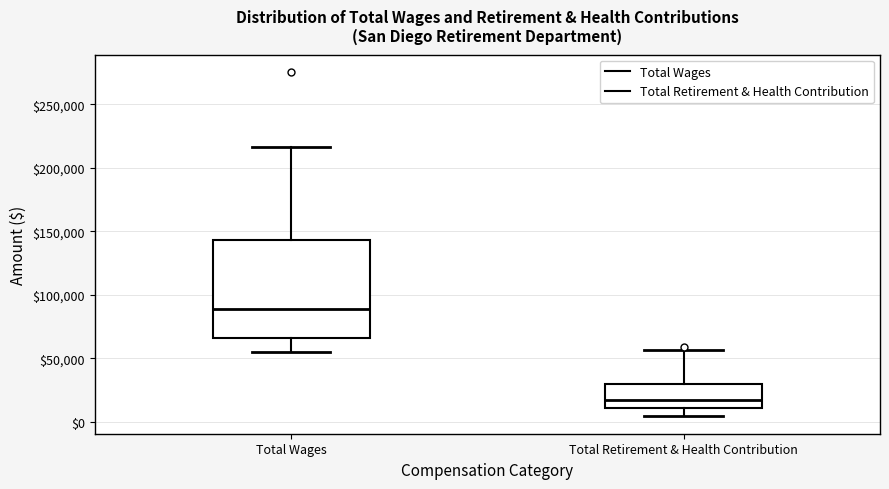

Which box's median line is the lowest?

Total Retirement & Health Contribution